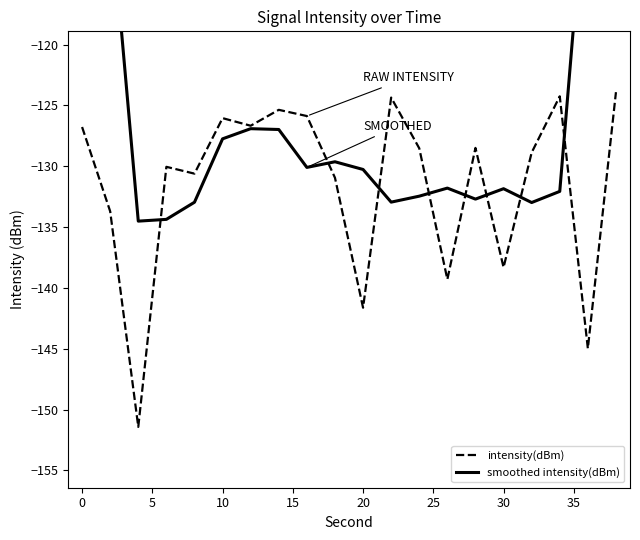

Where is intensity(dBm) nearest to the value -137?

30